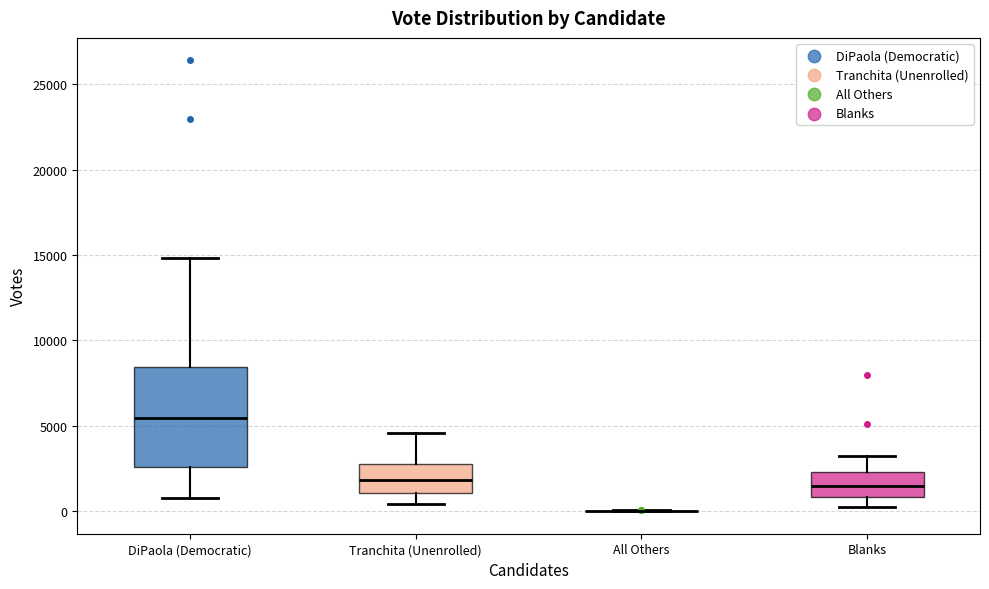

Reading left to right, transcribe this box plot: for each box, give where its median line is, the range the box spans, and where its two whiskers end, as read against the y-axis. The values are not printed on the chart, so give them approximately, as read against the axis.

DiPaola (Democratic): median 5500, box 2500 to 8500, whiskers 1000 to 15000
Tranchita (Unenrolled): median 2000, box 1000 to 2500, whiskers 500 to 4500
All Others: box collapsed to a line at 0, whiskers 0 to 0
Blanks: median 1500, box 1000 to 2500, whiskers 0 to 3000